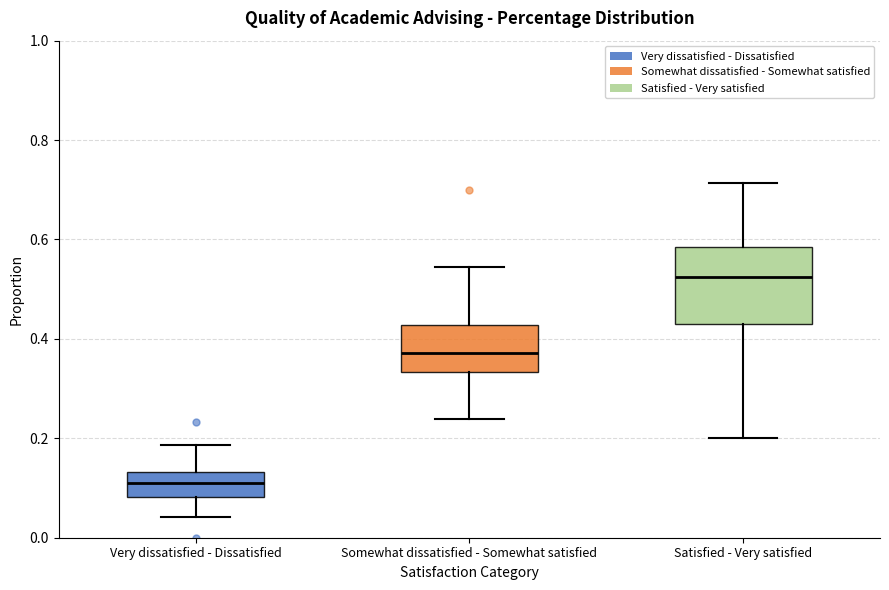

Where is the lower edge of the box for Satisfied - Very satisfied on the y-axis? The values are not printed on the chart, so give them approximately, as read against the axis.

0.44